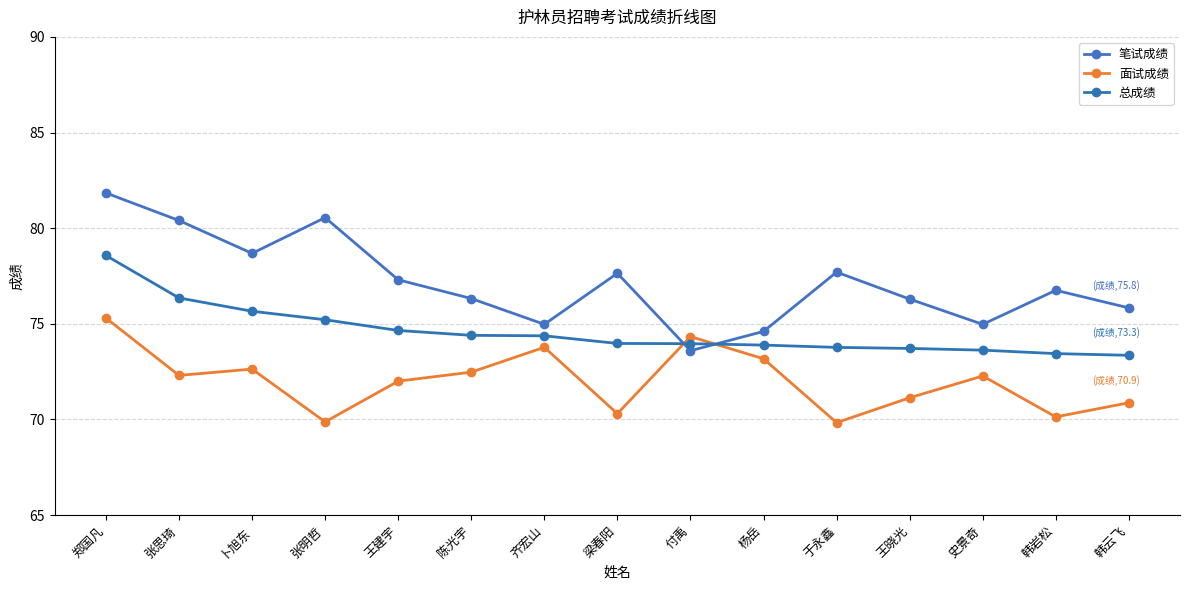

What is the greatest value displayed?

81.8